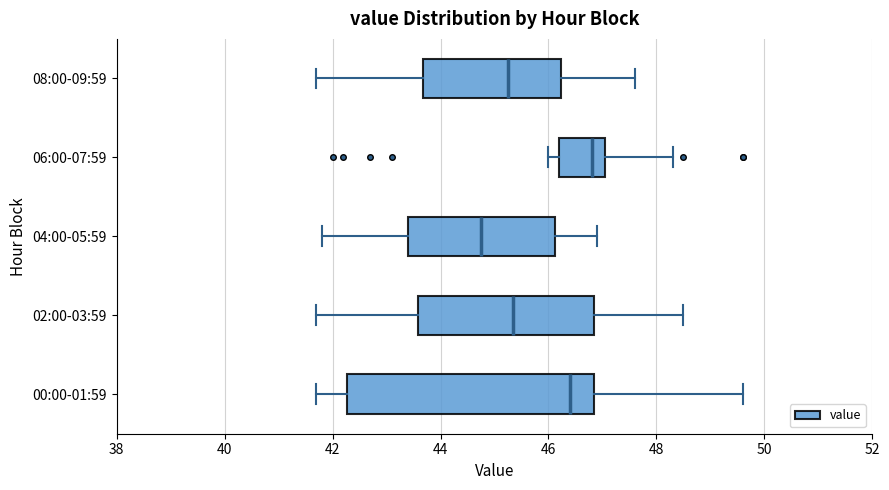

Comparing the boxes themselves (not the whiskers), which one is the widest?

00:00-01:59